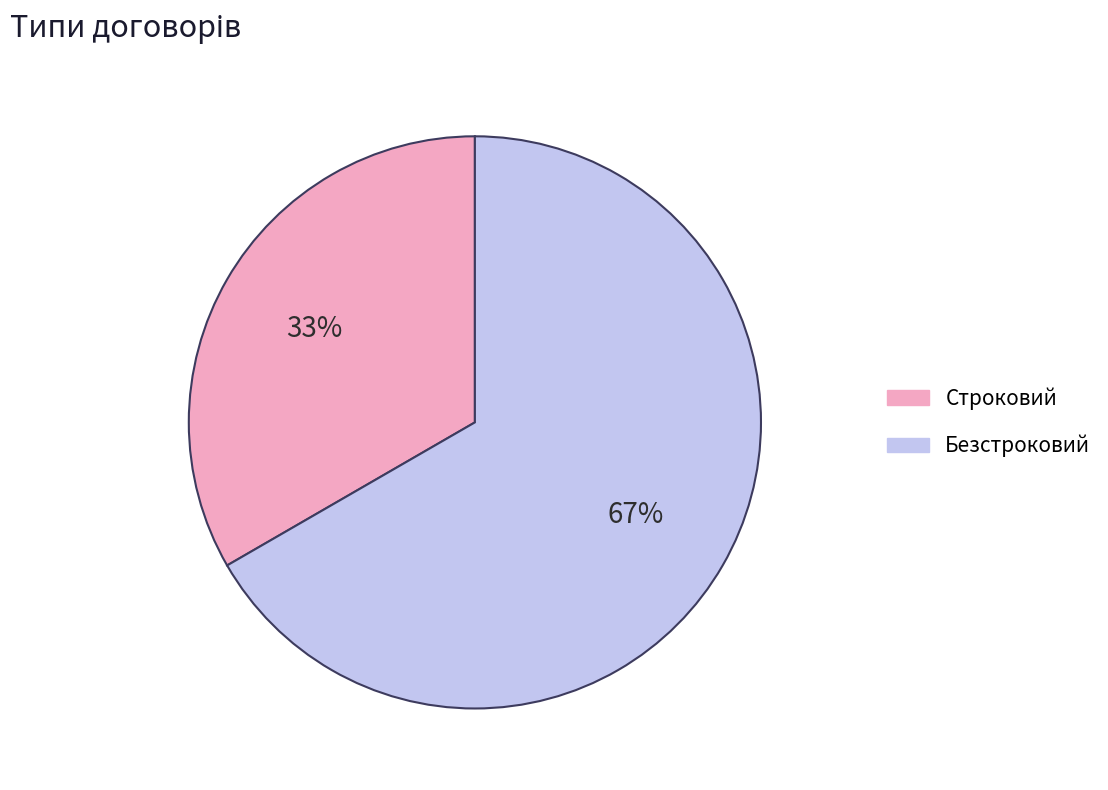

To the nearest percent, what is the combined percentage of Строковий and Безстроковий?

100%